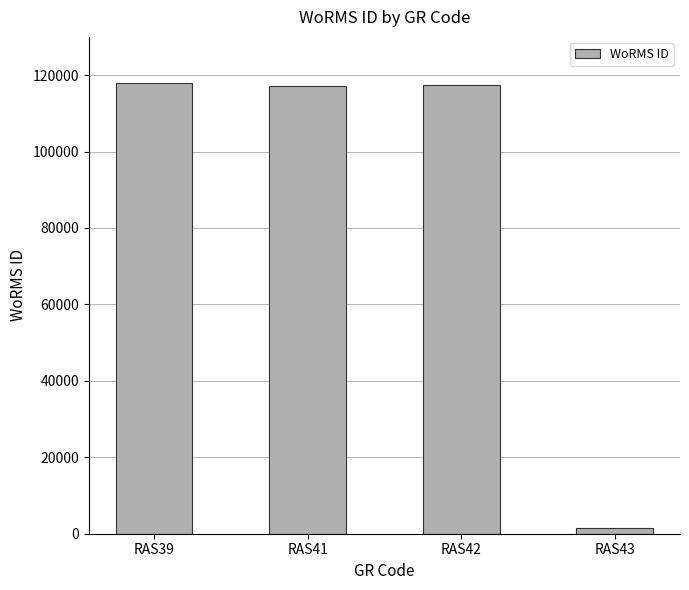

What is the value of the 4th bar from the left?

1613